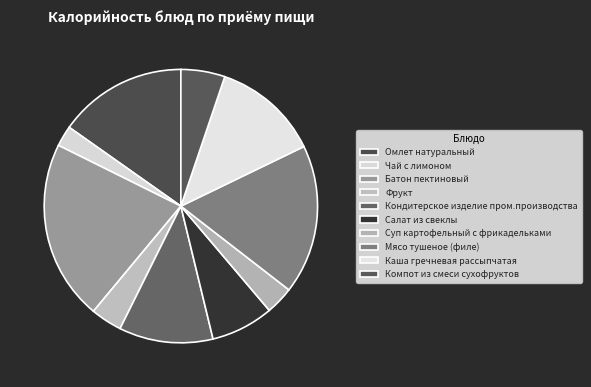

Does Кондитерское изделие пром.производства account for over 50% of the chart?

No